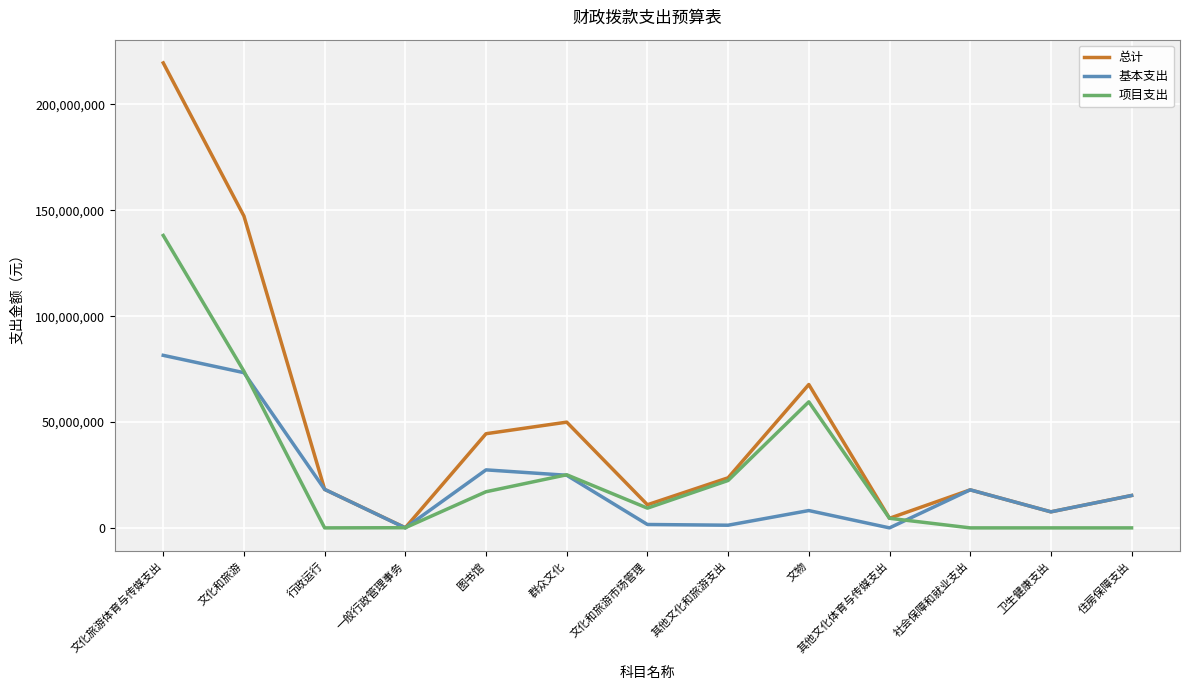

Which series has the largest total across all categories?

总计